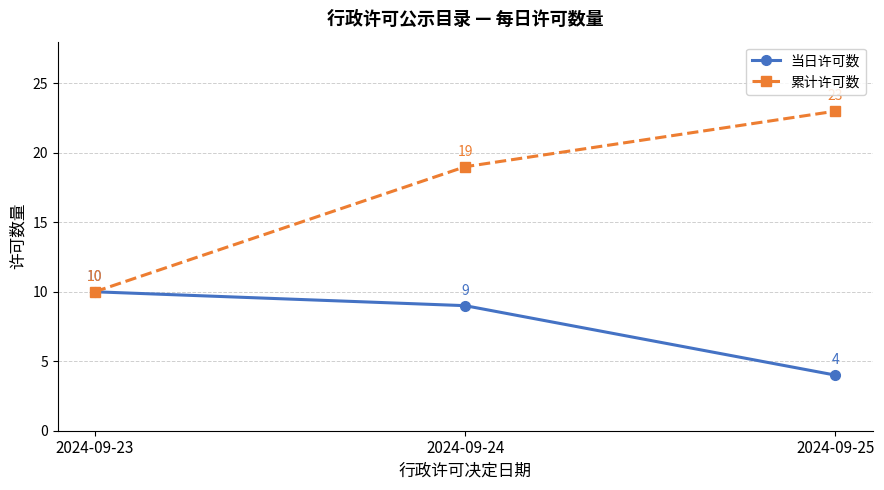

At which category is the sum across all series the highest?

2024-09-24